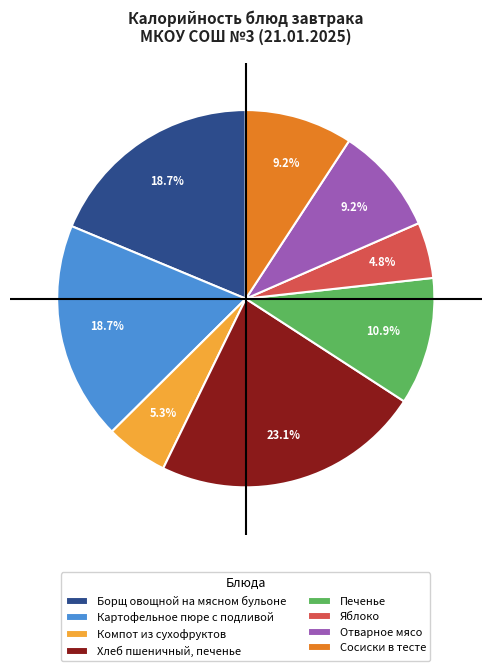

What percentage is the Борщ овощной на мясном бульоне slice, to the nearest percent?

19%